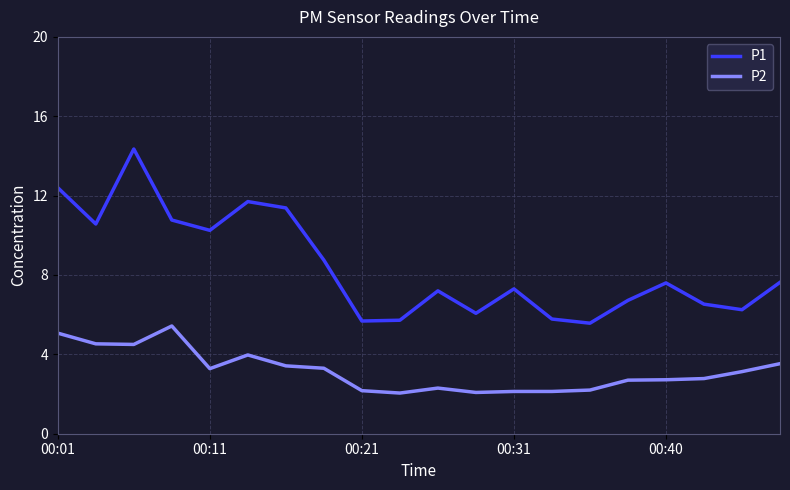

What is the difference between the maximum and minimum values in the P1 series?

8.8